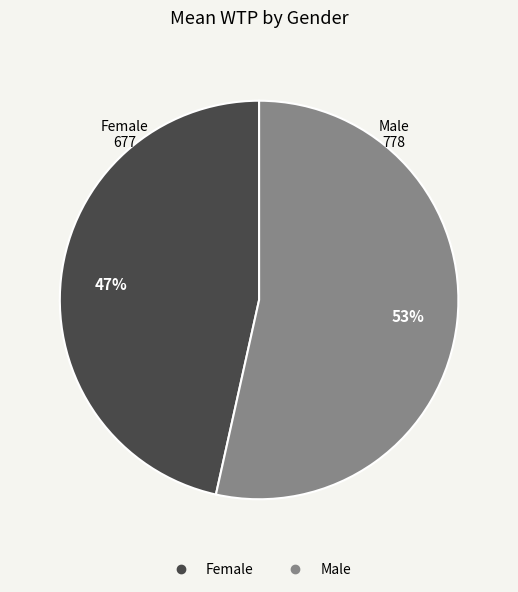

To the nearest percent, what is the combined percentage of Female and Male?

100%